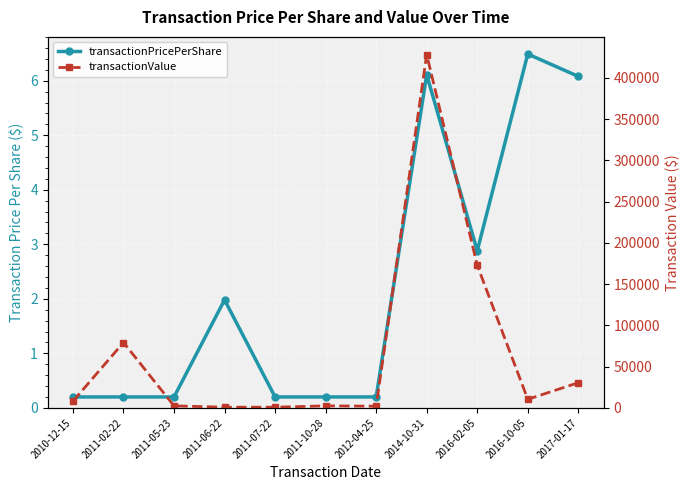

Reading left to right, transcribe all the data shown in this chart.

transactionPricePerShare: 2010-12-15=0.2	2011-02-22=0.2	2011-05-23=0.2	2011-06-22=2.0	2011-07-22=0.2	2011-10-28=0.2	2012-04-25=0.2	2014-10-31=6.1	2016-02-05=2.9	2016-10-05=6.5	2017-01-17=6.1
transactionValue: 2010-12-15=8000.0	2011-02-22=79200.0	2011-05-23=2400.0	2011-06-22=800.0	2011-07-22=800.0	2011-10-28=2400.0	2012-04-25=2000.0	2014-10-31=428199.0	2016-02-05=172800.0	2016-10-05=10384.0	2017-01-17=30449.0